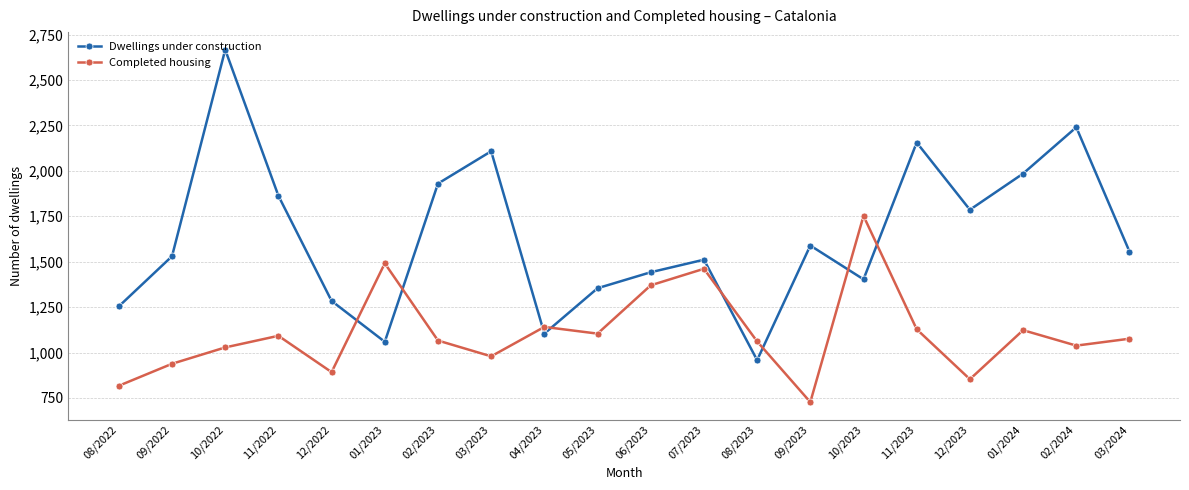

After their last crossing, which series has the higher values: Dwellings under construction or Completed housing?

Dwellings under construction